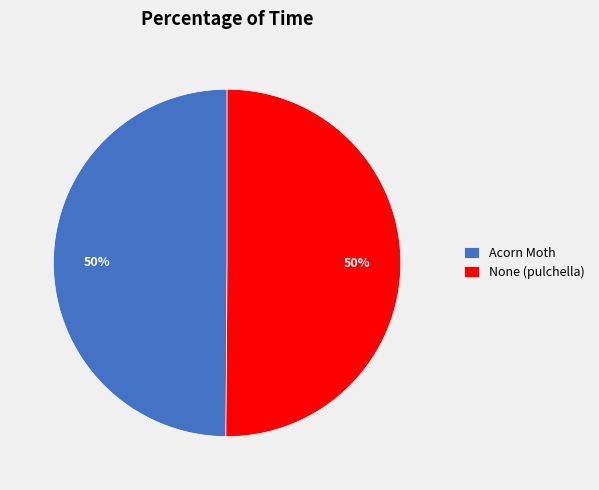

True or false: None (pulchella) accounts for 40% of the total.

False